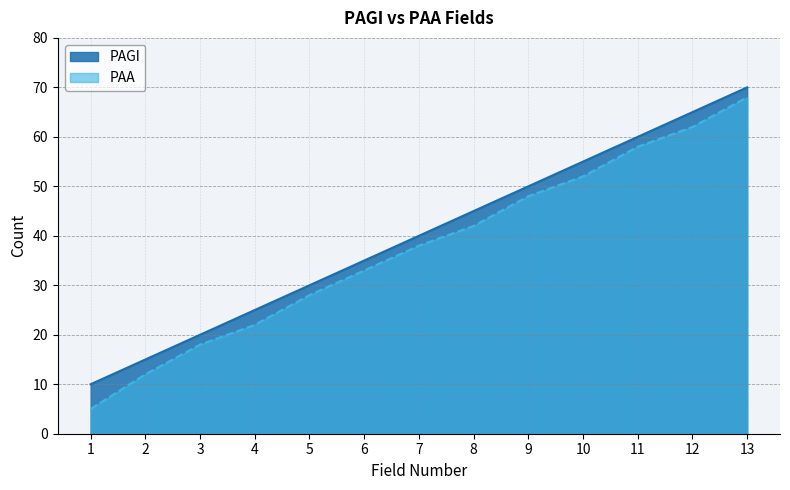

Rank the series at 6 from highest to lowest value.

PAGI, PAA